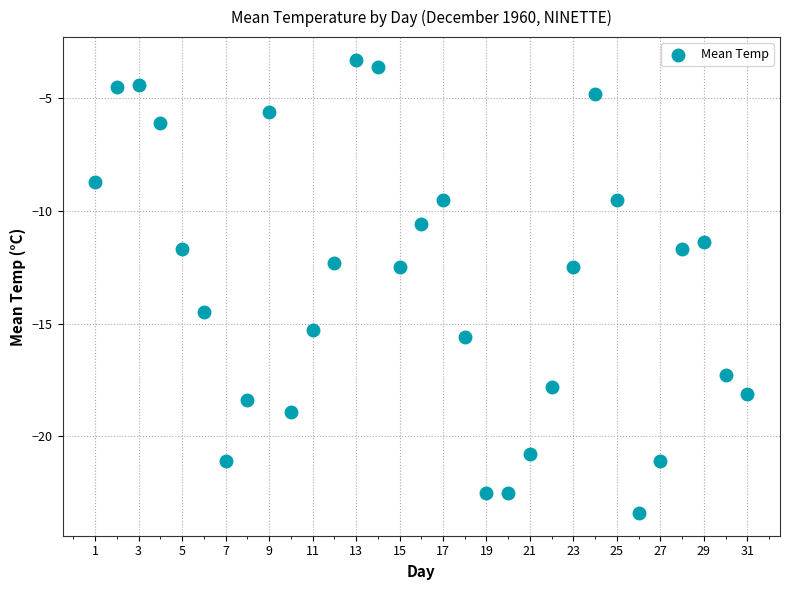

What is the range of Y values (max minus min)?

20.1